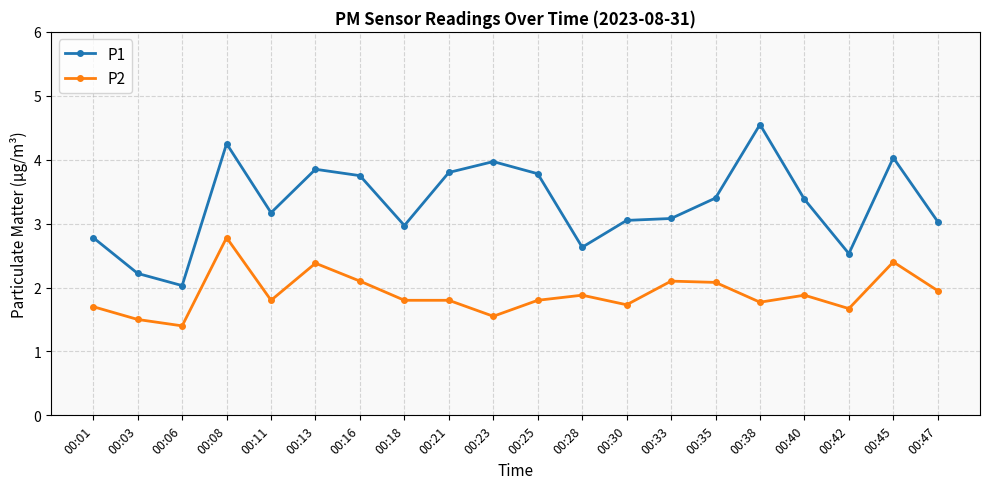

What is the spread (max minus min) of values at 00:08?

1.5